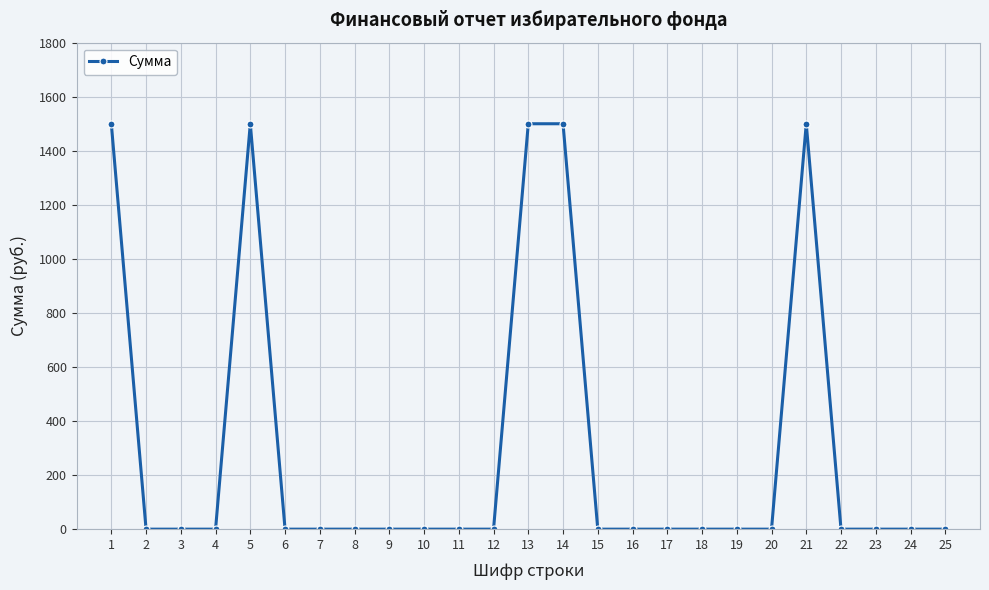

True or false: there are more than 0 points higher than both neighbors.

True